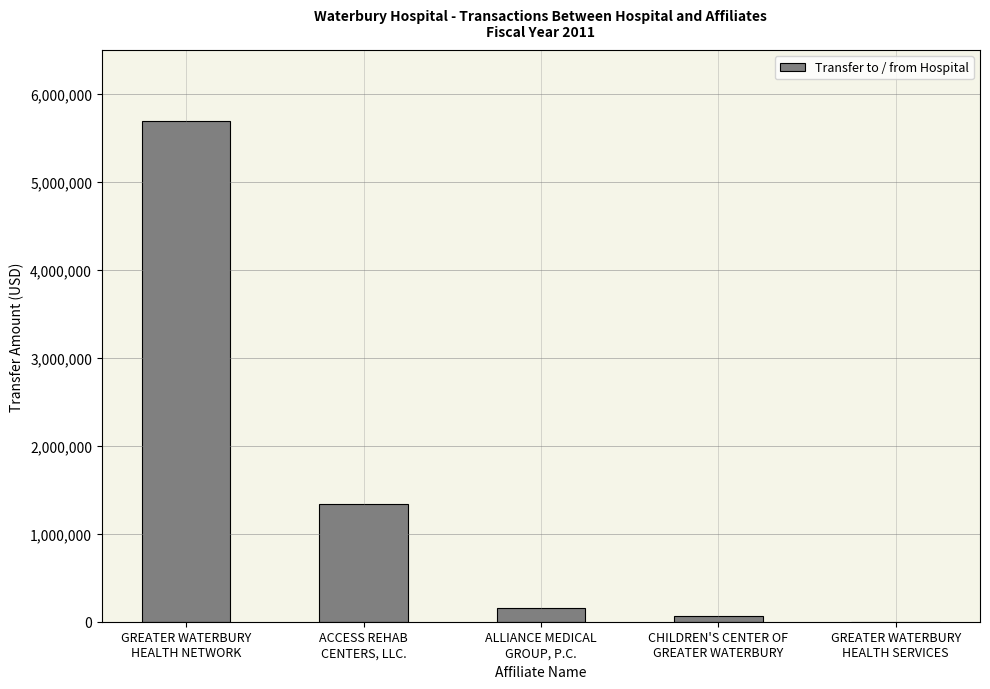

Between ACCESS REHAB
CENTERS, LLC. and GREATER WATERBURY
HEALTH SERVICES, which is larger?

ACCESS REHAB
CENTERS, LLC.